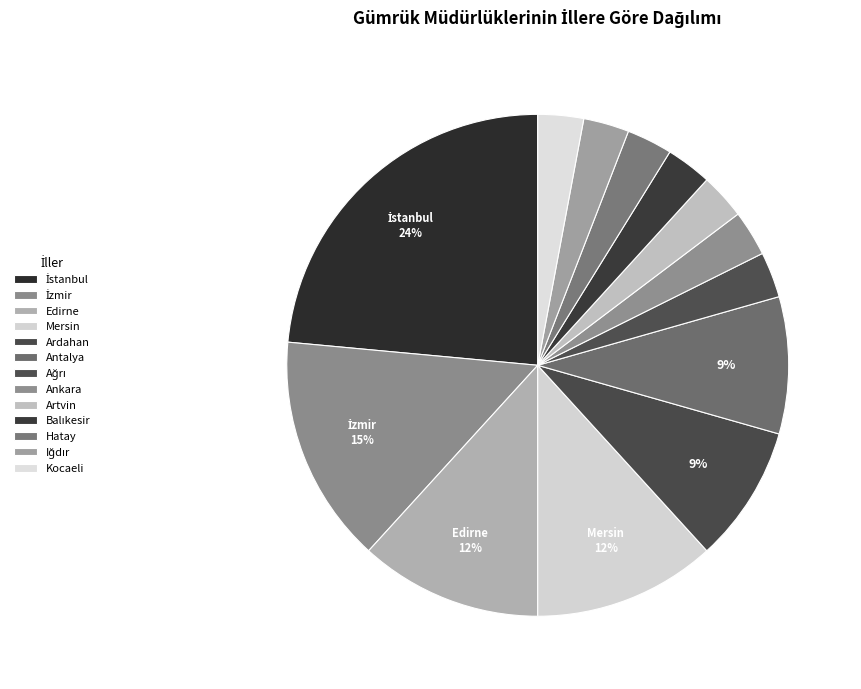

How many segments does this pie chart have?

13